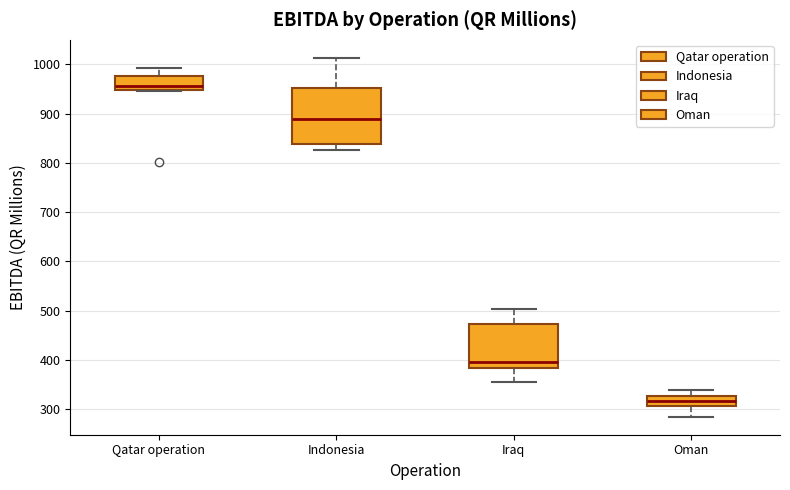

Reading left to right, transcribe this box plot: for each box, give where its median line is, the range the box spans, and where its two whiskers end, as read against the y-axis. The values are not printed on the chart, so give them approximately, as read against the axis.

Qatar operation: median 960, box 950 to 980, whiskers 950 to 990
Indonesia: median 890, box 840 to 950, whiskers 830 to 1010
Iraq: median 400, box 380 to 470, whiskers 360 to 500
Oman: median 320, box 310 to 330, whiskers 280 to 340